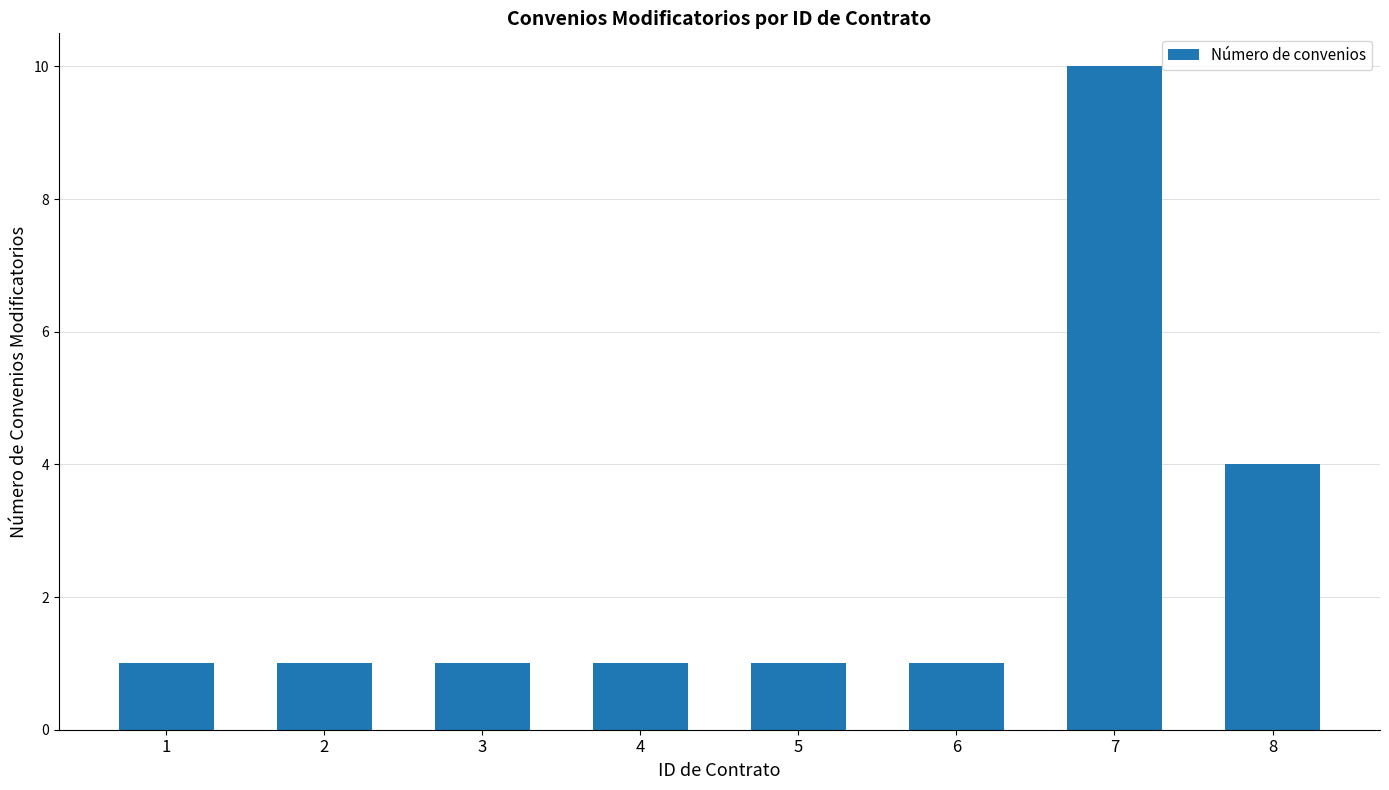

The chart shows a value of 4 at 8. True or false?

True